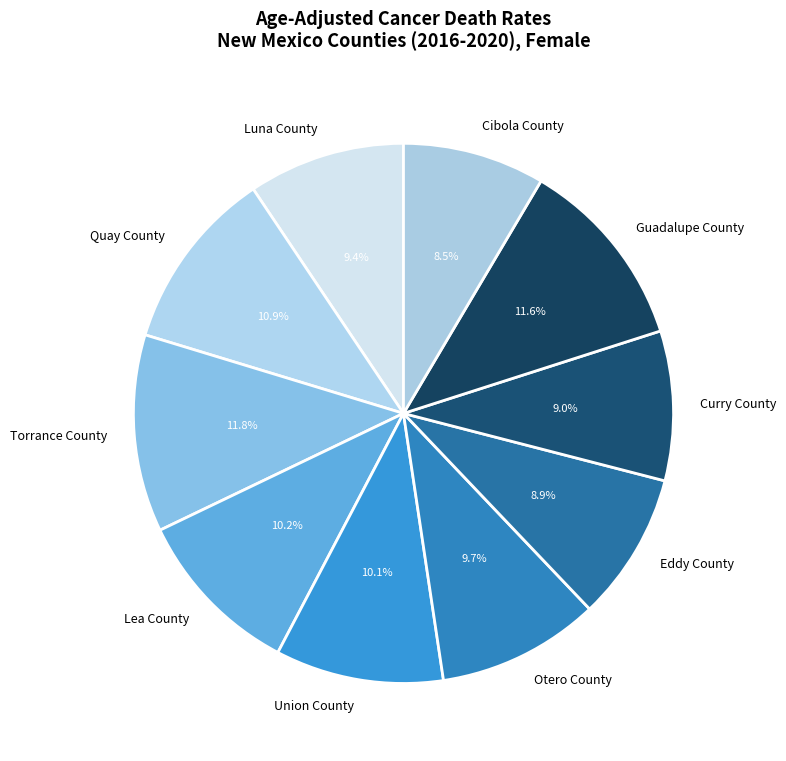

Which has a higher value, Cibola County or Torrance County?

Torrance County